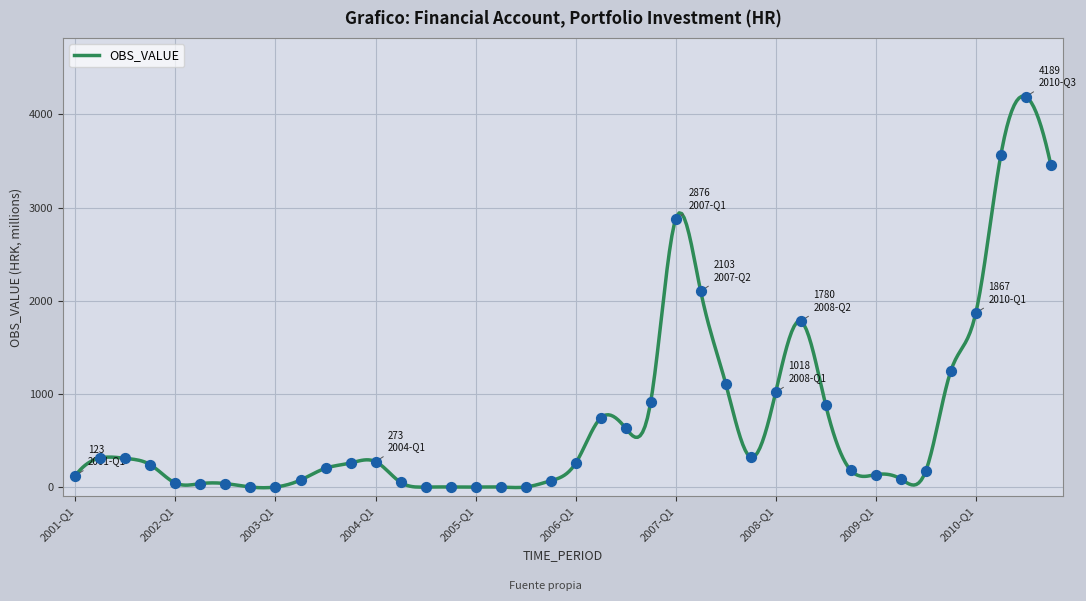

What is the change in value from 2001-Q1 to 2007-Q2?

+1980.5